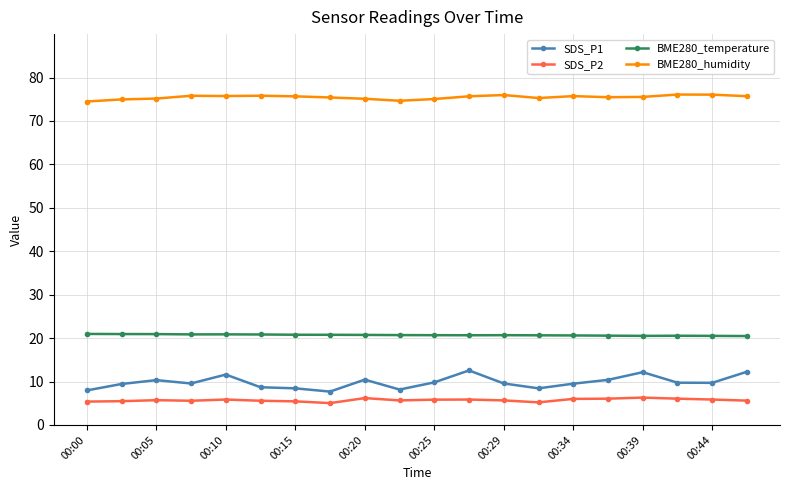

Which series has the widest spread of values?

SDS_P1